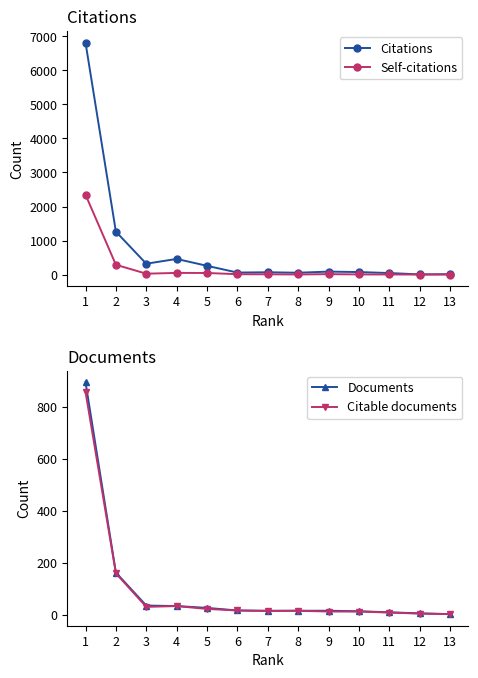

Which series changed the most between 5 and 12?

Citations